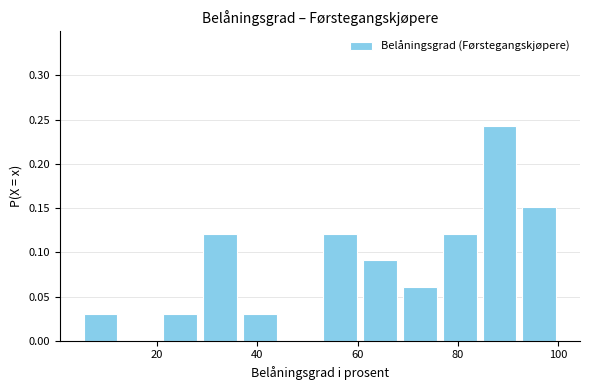

Around what value on the x-axis is the tallest bar? Give the approximate position of its centre, as read against the axis.

88